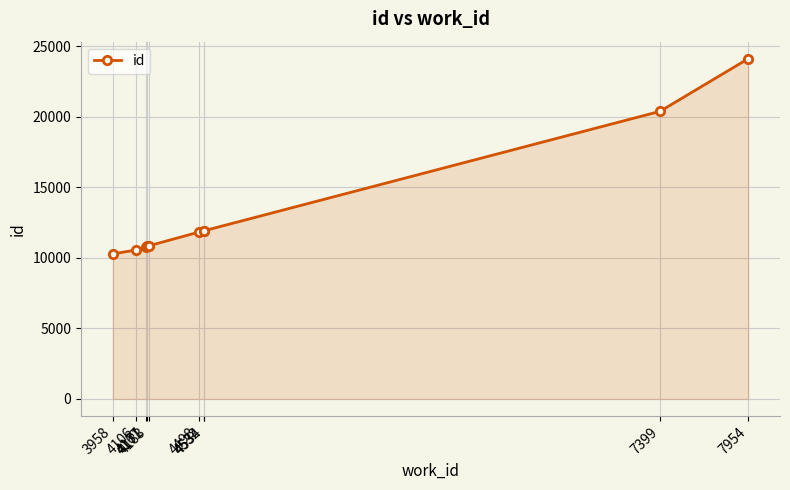

What is the smallest value displayed?

10287